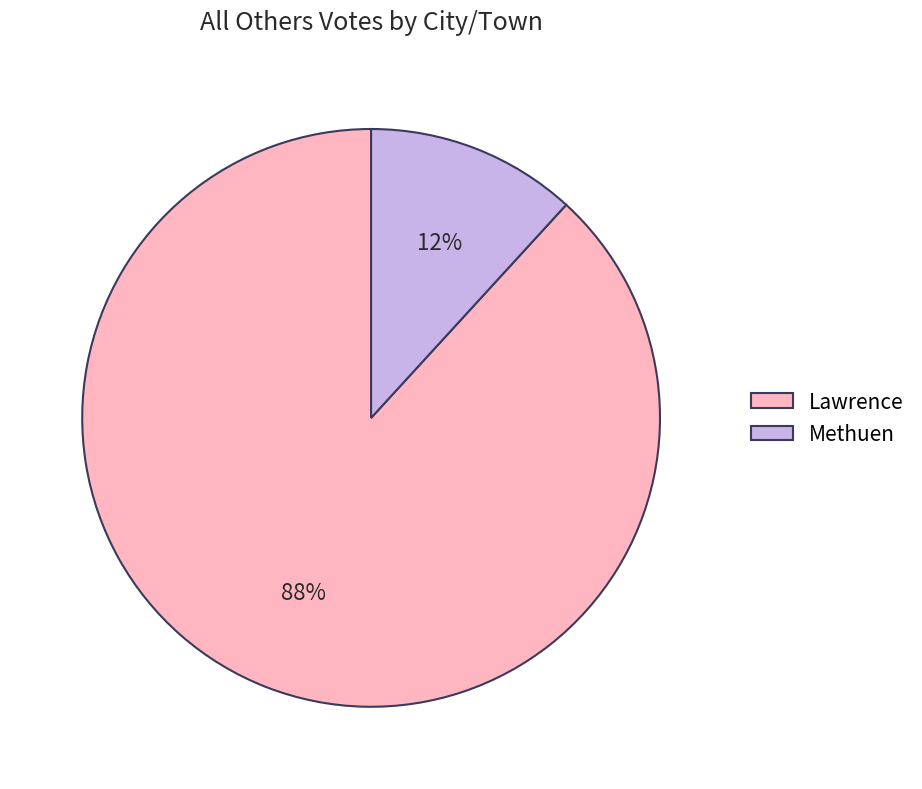

Count the number of slices in the pie.

2